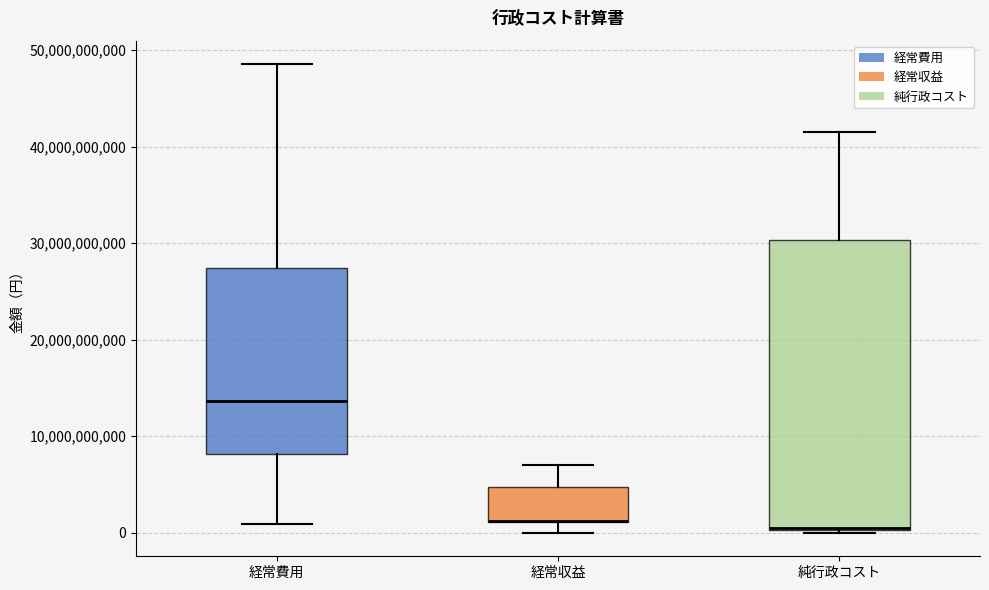

Reading left to right, transcribe this box plot: for each box, give where its median line is, the range the box spans, and where its two whiskers end, as read against the y-axis. The values are not printed on the chart, so give them approximately, as read against the axis.

経常費用: median 14000000000, box 8000000000 to 27000000000, whiskers 1000000000 to 49000000000
経常収益: median 1000000000 (drawn on the box's lower edge), box 1000000000 to 5000000000, whiskers 0 to 7000000000
純行政コスト: median 0 (drawn on the box's lower edge), box 0 to 30000000000, whiskers 0 (just below the box's lower edge) to 42000000000